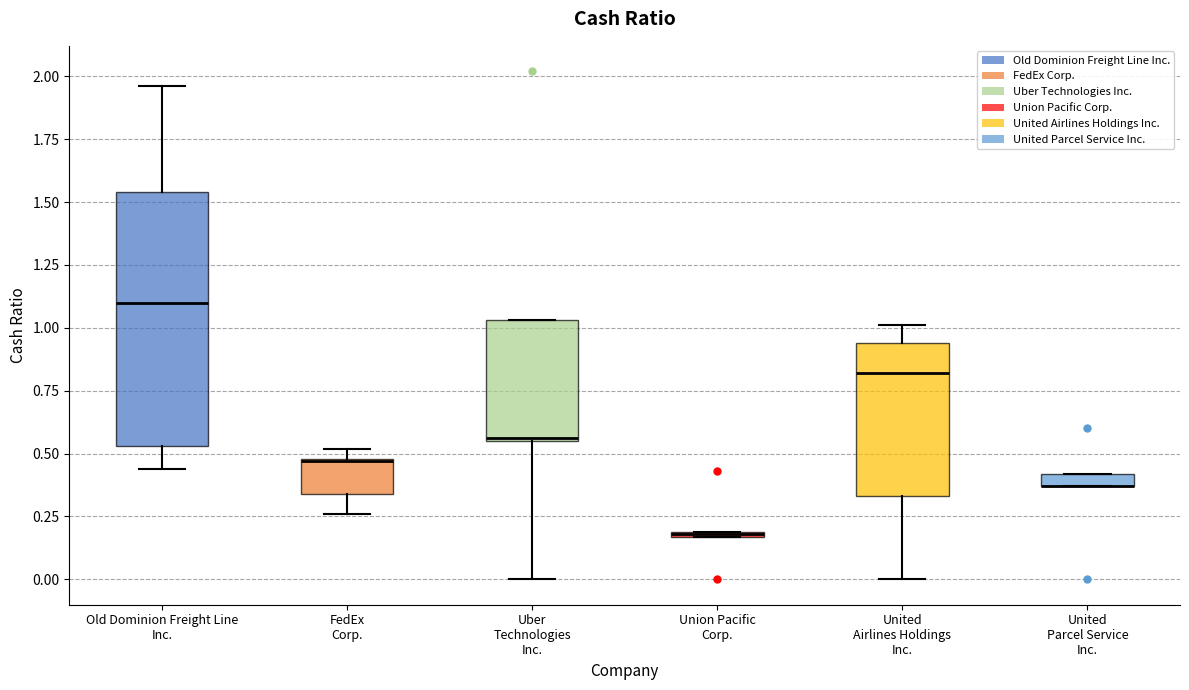

Comparing the boxes themselves (not the whiskers), which one is the tallest?

Old Dominion Freight Line Inc.